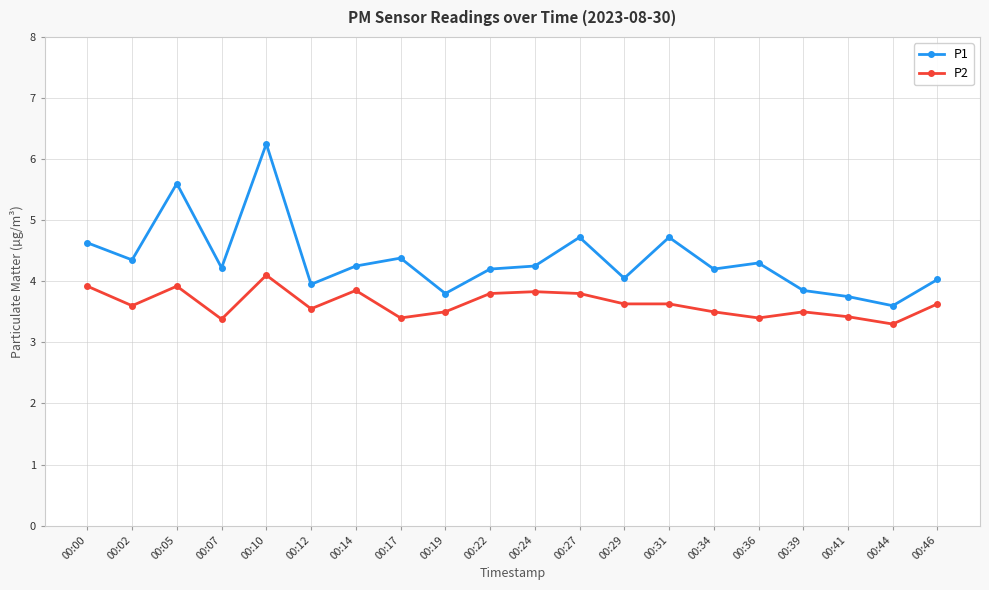

Which series has the widest spread of values?

P1